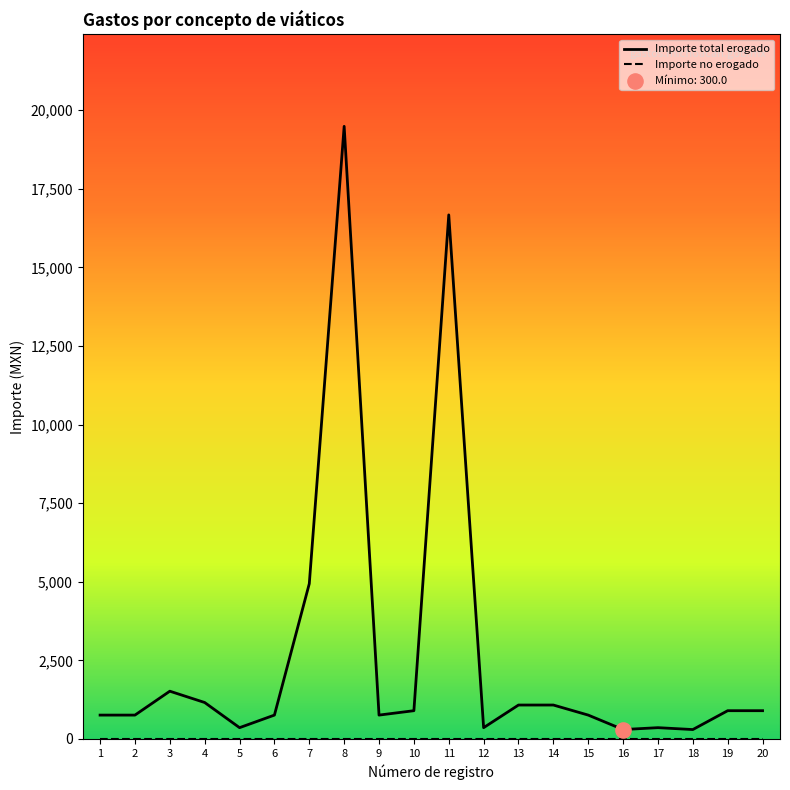

What are all the series names shown in the legend?

Importe total erogado, Importe no erogado